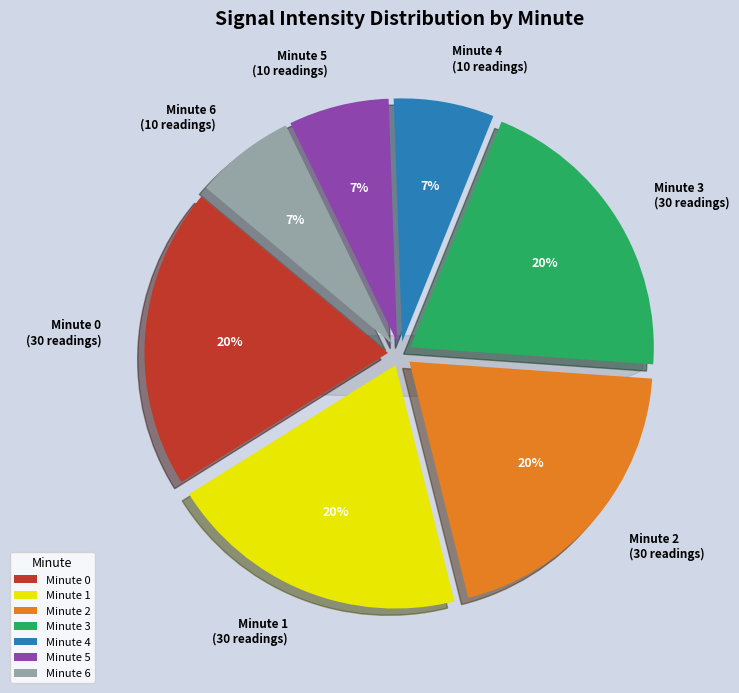

Combined, what portion of the pie is 3 and 0?

40.0%